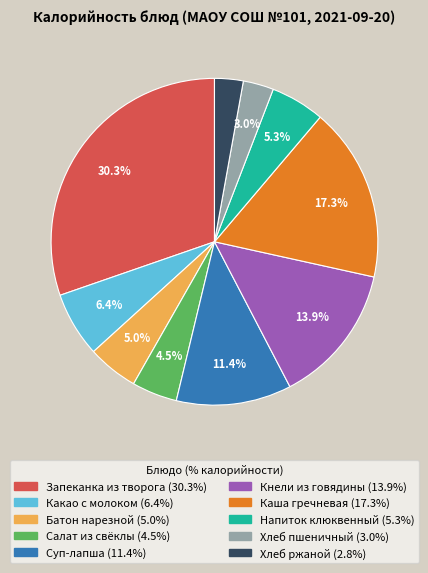

Count the number of slices in the pie.

10